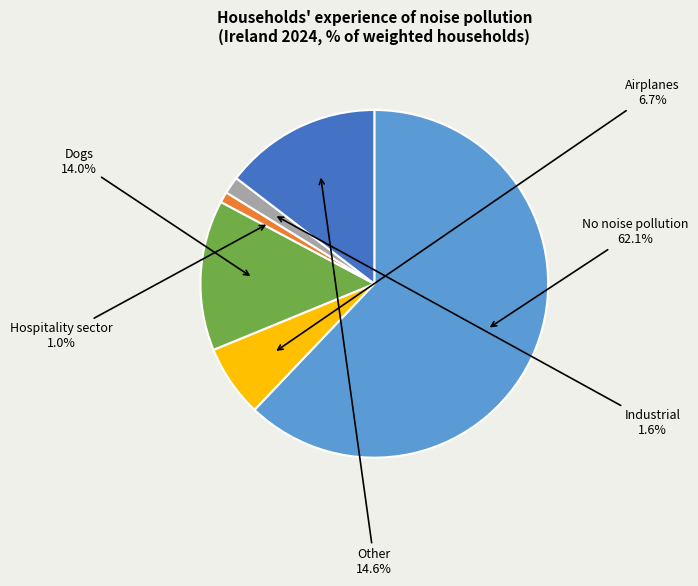

Count the number of slices in the pie.

6